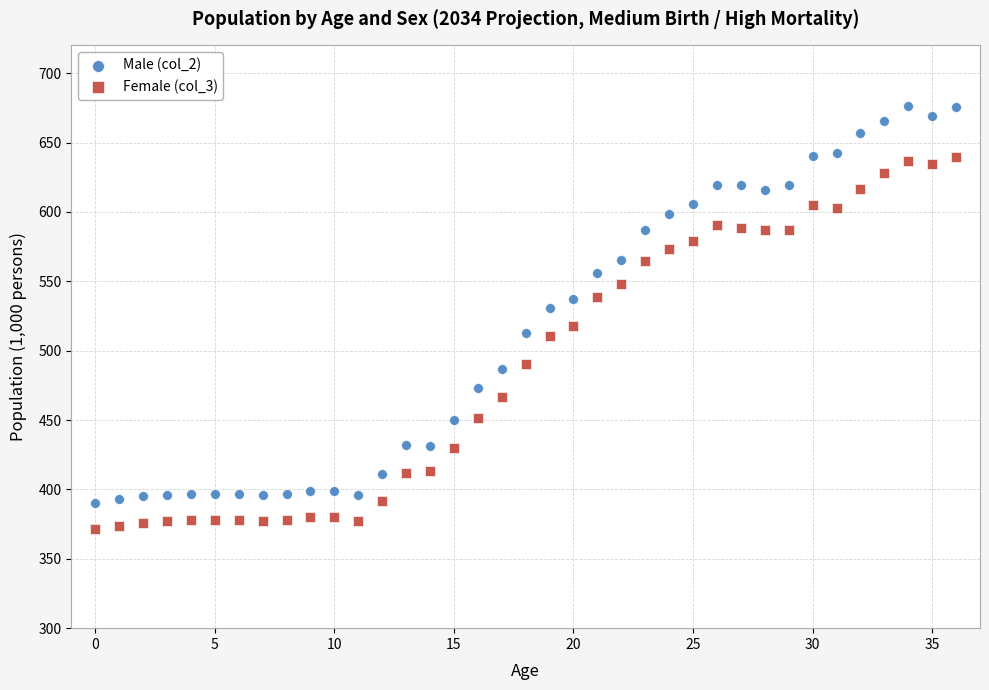

What are all the series names shown in the legend?

Male (col_2), Female (col_3)